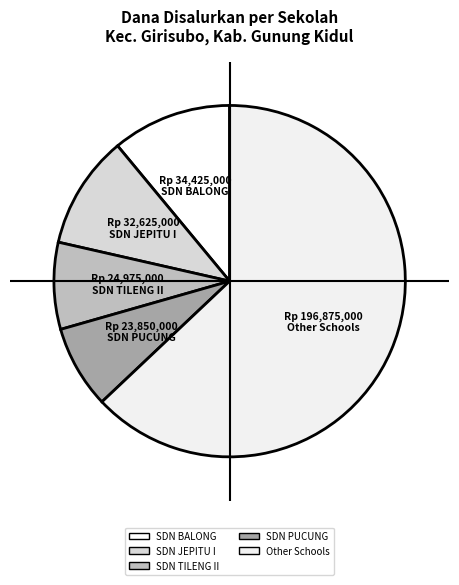

Count the number of slices in the pie.

5